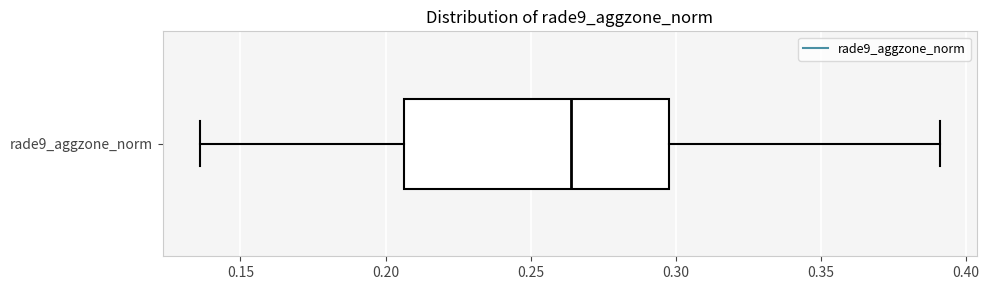

Read this box plot against the x-axis: the position of the median line, the range covered by the box, and the ends of both whiskers. The values are not printed on the chart, so give them approximately, as read against the axis.

median 0.265, box 0.205 to 0.300, whiskers 0.135 to 0.390